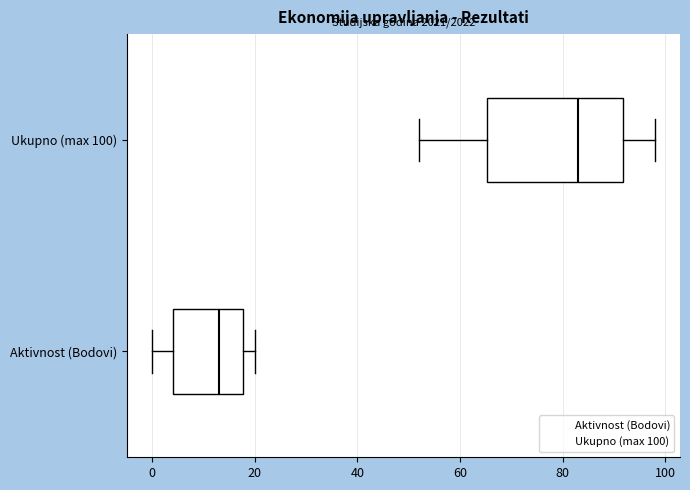

Where does the right whisker of the box for Ukupno (max 100) end on the x-axis? The values are not printed on the chart, so give them approximately, as read against the axis.

98